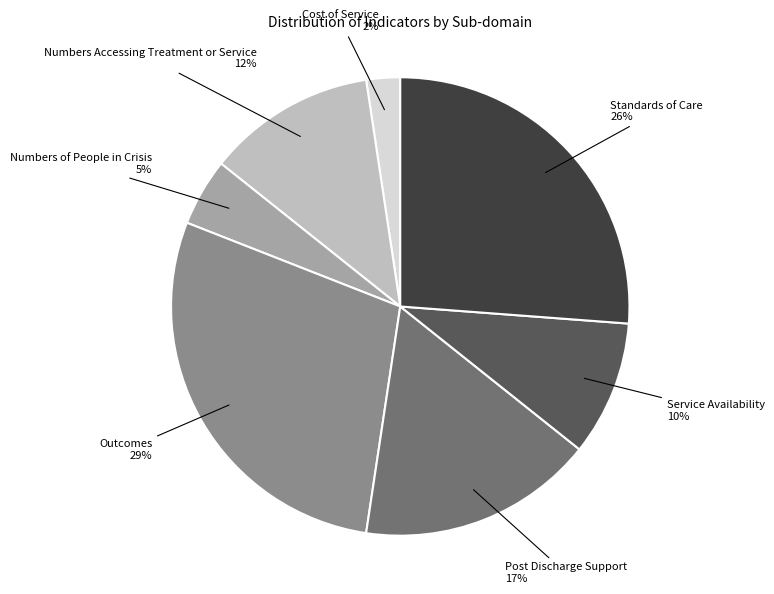

Is there any slice that represents more than half of the pie?

No